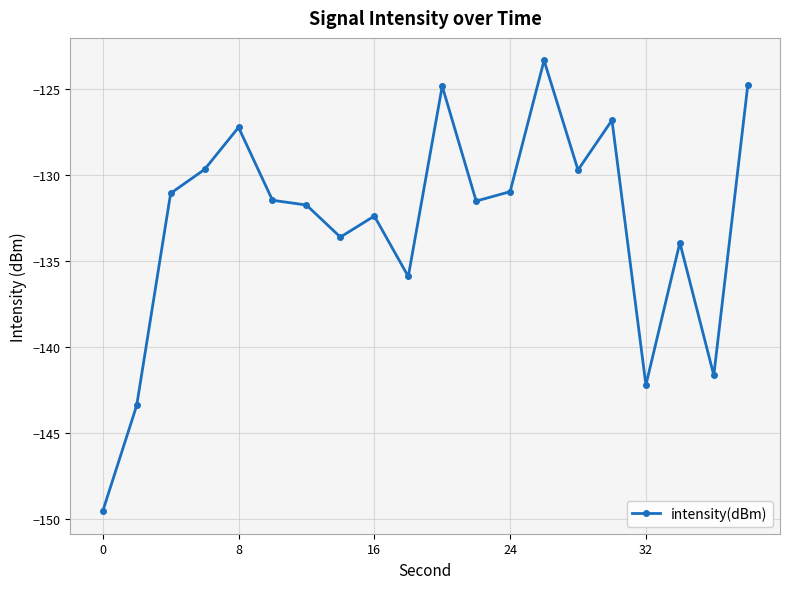

What is the sum of all values?

-2656.0